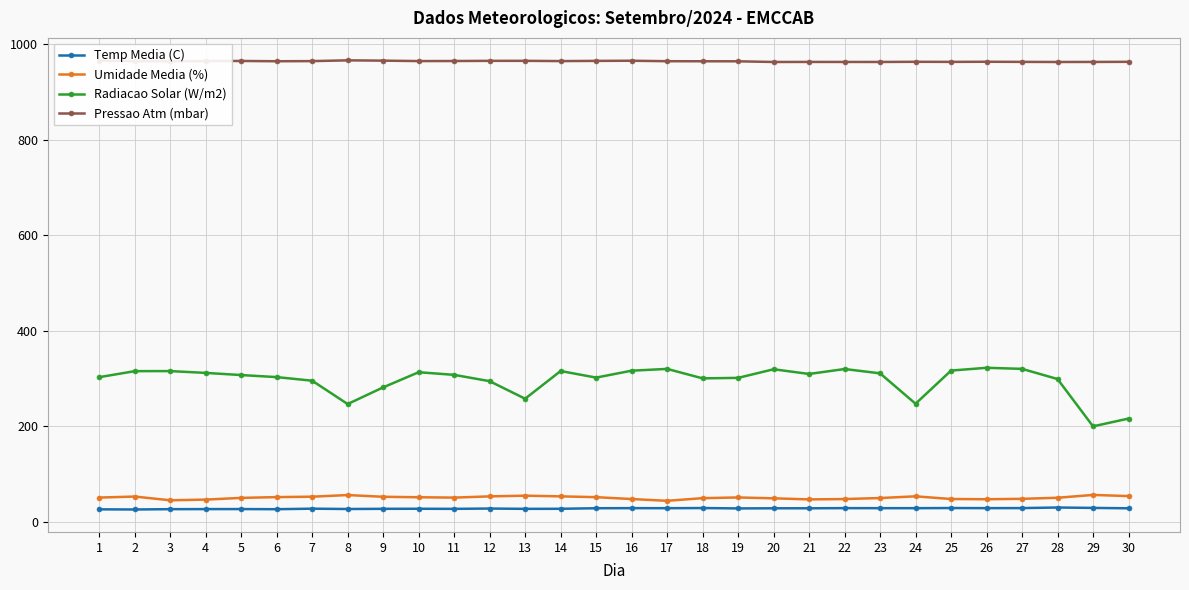

Does the chart have visible grid lines?

Yes